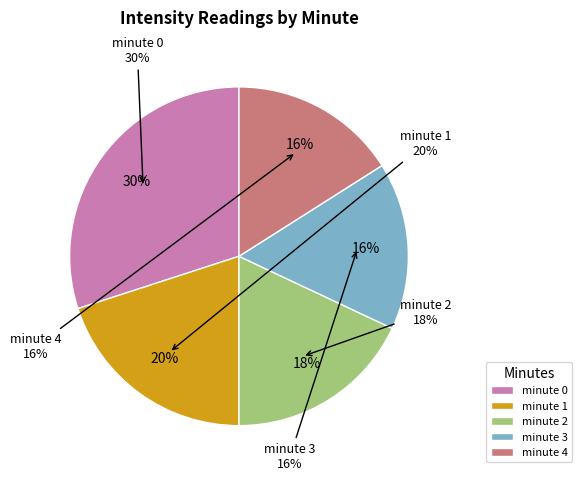

Which category has the smallest portion of the pie?

minute 3